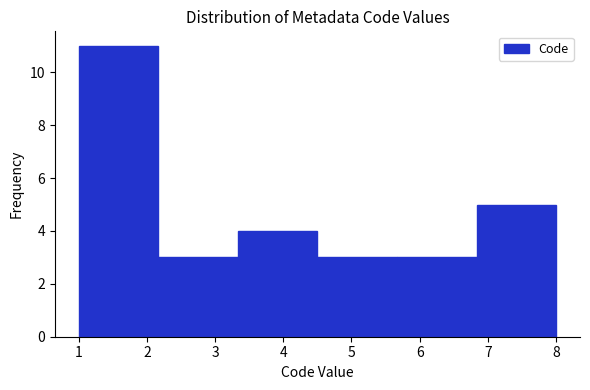

Reading left to right, transcribe this chart: for each bar, give the range it covers on the x-axis and its height. Neither the bar edges nor the heights are printed on the chart, so give them approximately, as read against the axes.

1.0 to 2.2: 11
2.2 to 3.3: 3
3.3 to 4.5: 4
4.5 to 5.7: 3
5.7 to 6.8: 3
6.8 to 8.0: 5